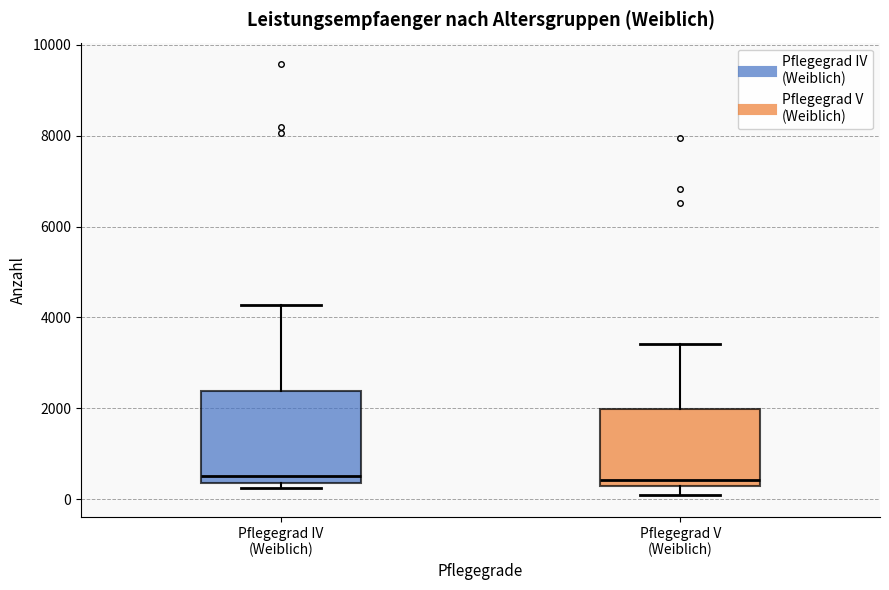

Reading left to right, transcribe this box plot: for each box, give where its median line is, the range the box spans, and where its two whiskers end, as read against the y-axis. The values are not printed on the chart, so give them approximately, as read against the axis.

Pflegegrad IV (Weiblich): median 600, box 400 to 2400, whiskers 200 to 4200
Pflegegrad V (Weiblich): median 400, box 200 to 2000, whiskers 0 to 3400